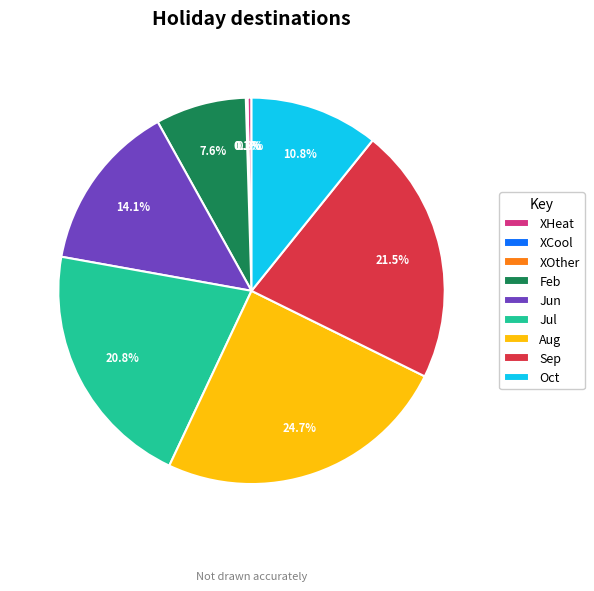

Does any single category account for the majority?

No